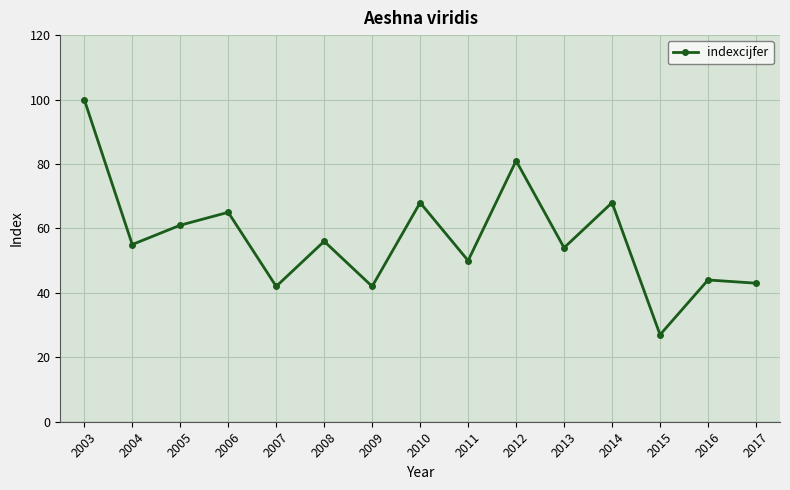

Reading left to right, list all the values displayed in this chart.

100	55	61	65	42	56	42	68	50	81	54	68	27	44	43